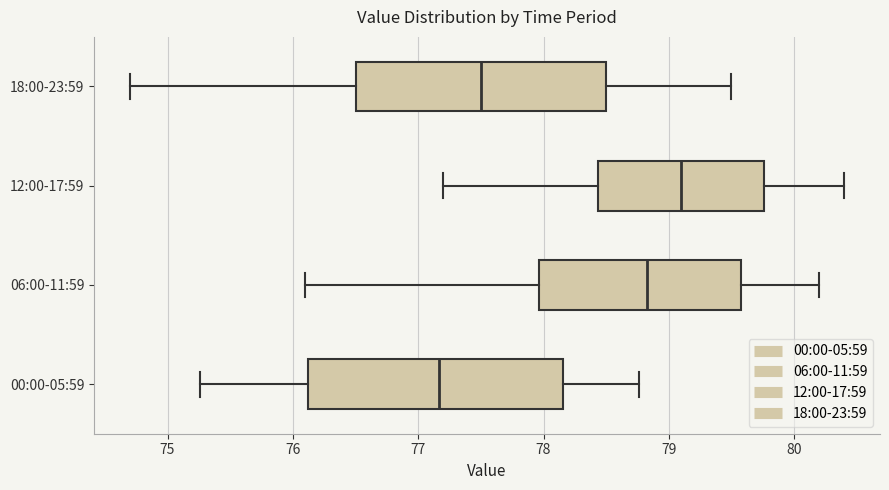

Where is the left edge of the box for 00:00-05:59 on the x-axis? The values are not printed on the chart, so give them approximately, as read against the axis.

76.1